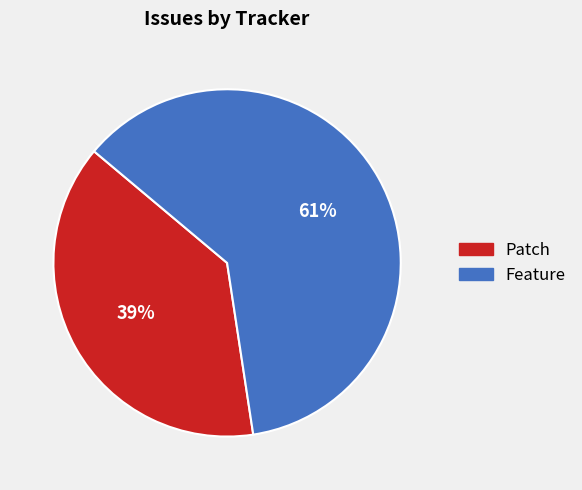

What is the largest slice in the pie chart?

Feature